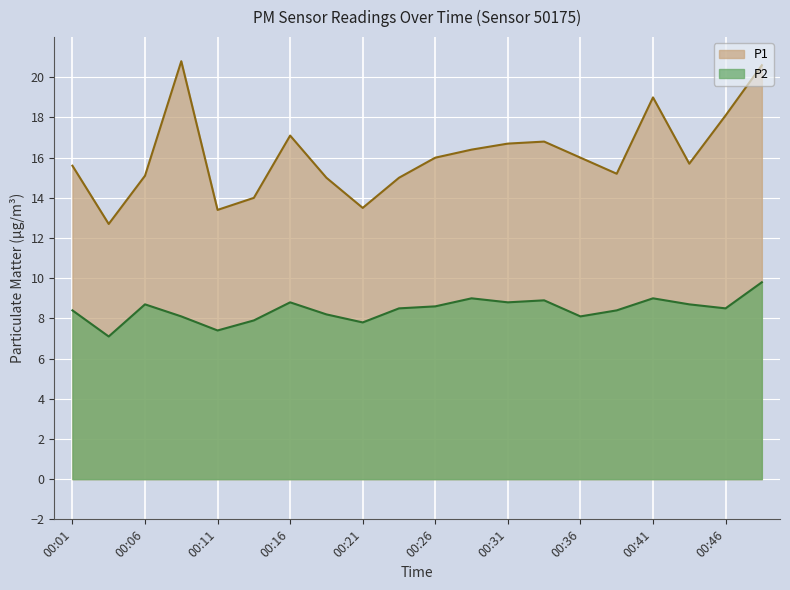

How many data points in P1 are above 16?

8